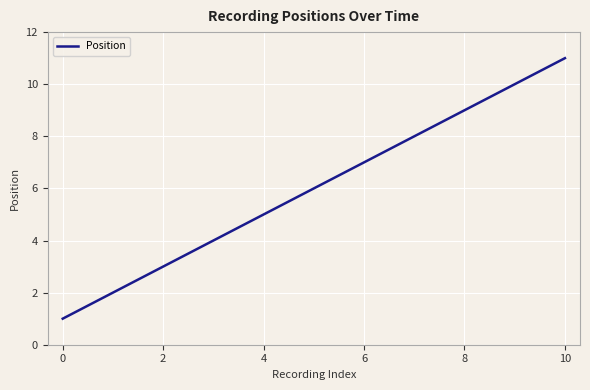

What is the maximum value shown in the chart?

11